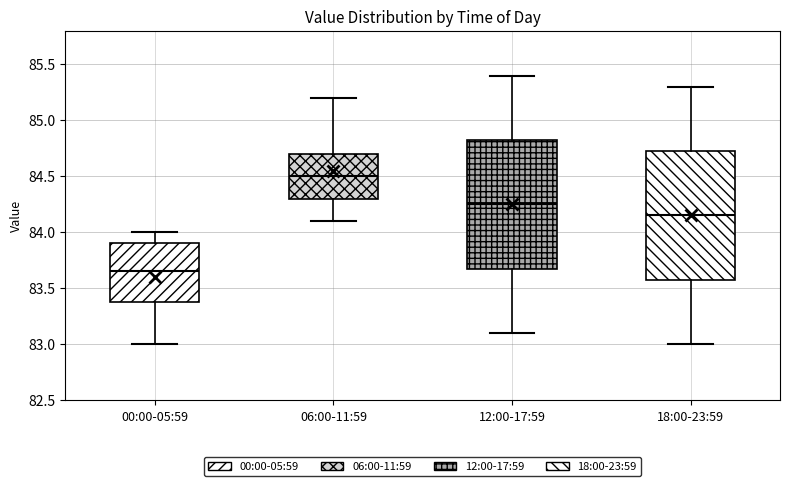

Which box has the highest median line?

06:00-11:59